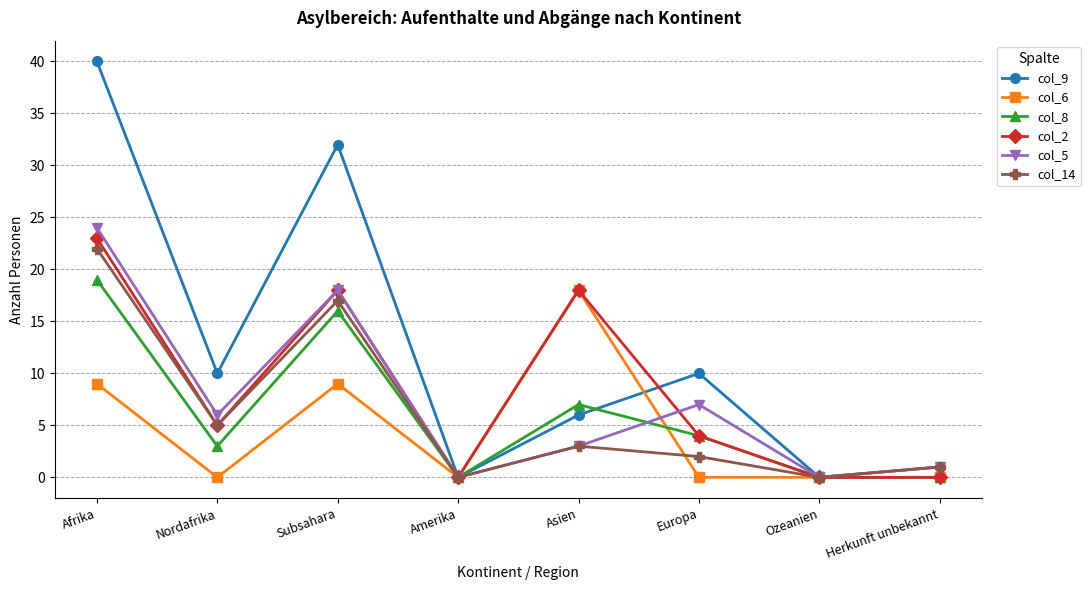

Does the chart have visible grid lines?

Yes